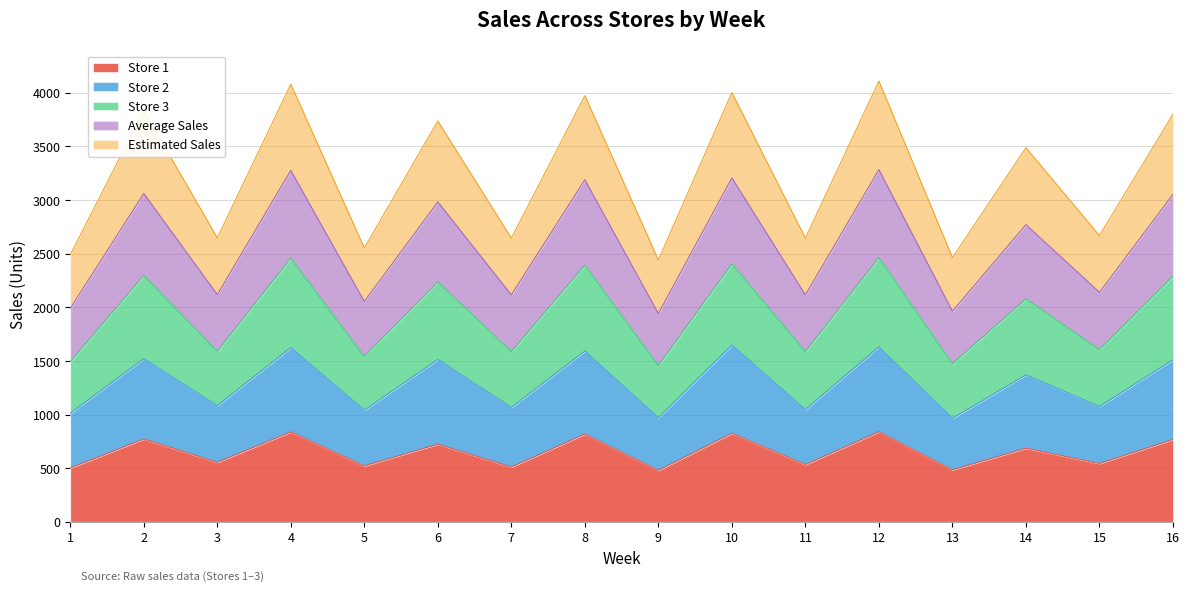

Between 16 and 15, which is larger?

16